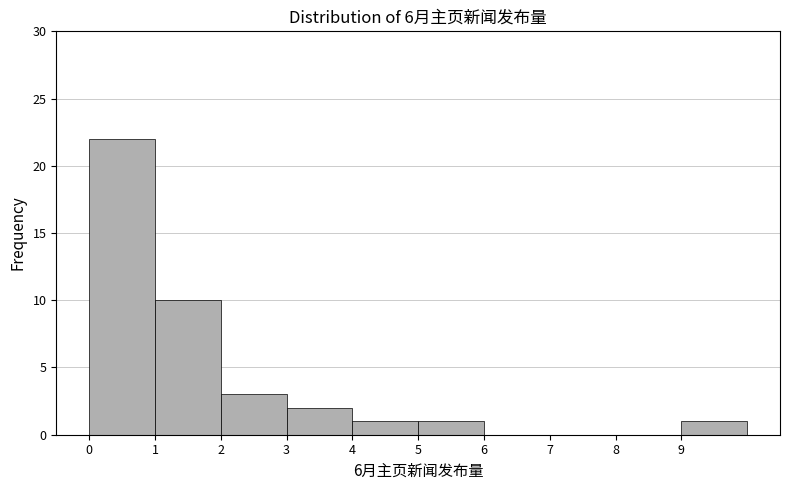

How tall is the bar that spans 0 to 1 on the x-axis? The values are not printed on the chart, so give them approximately, as read against the axis.

22